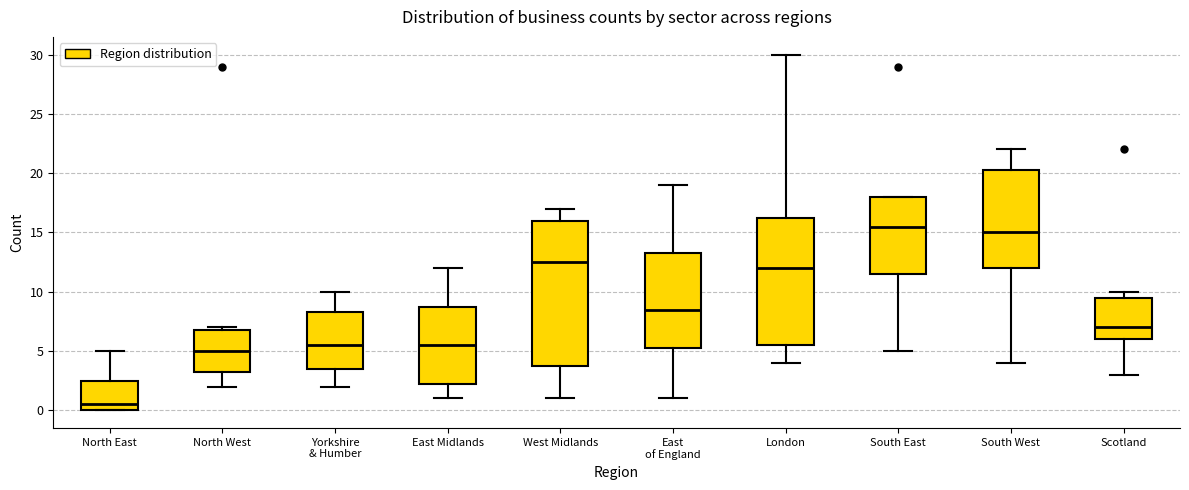

Which box is the tallest, from its lower edge to its upper edge?

West Midlands